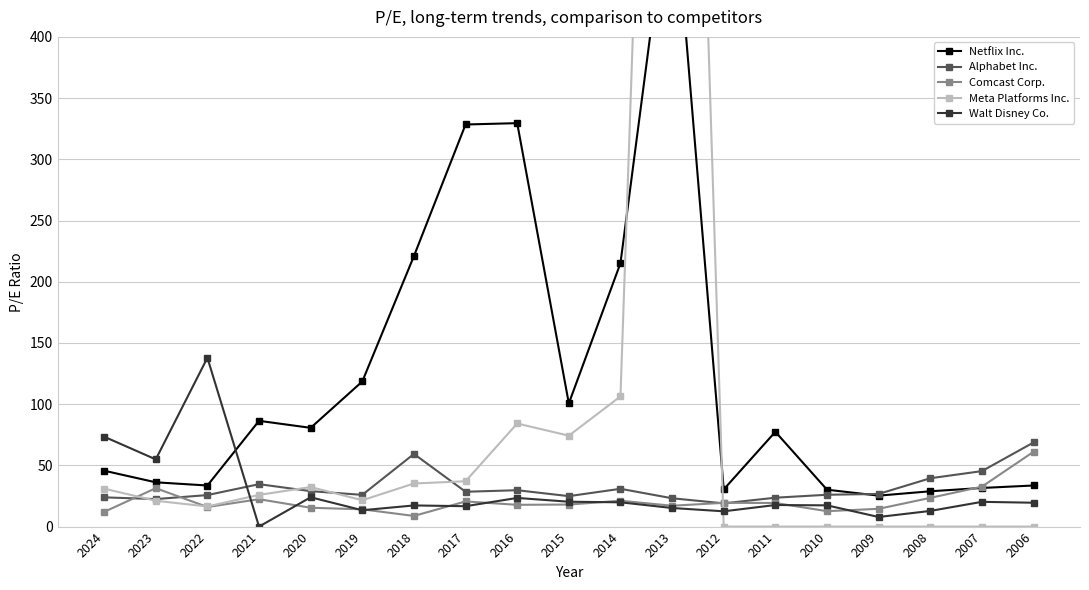

What is the difference between the Meta Platforms Inc. values at 2014 and 2018?

71.2